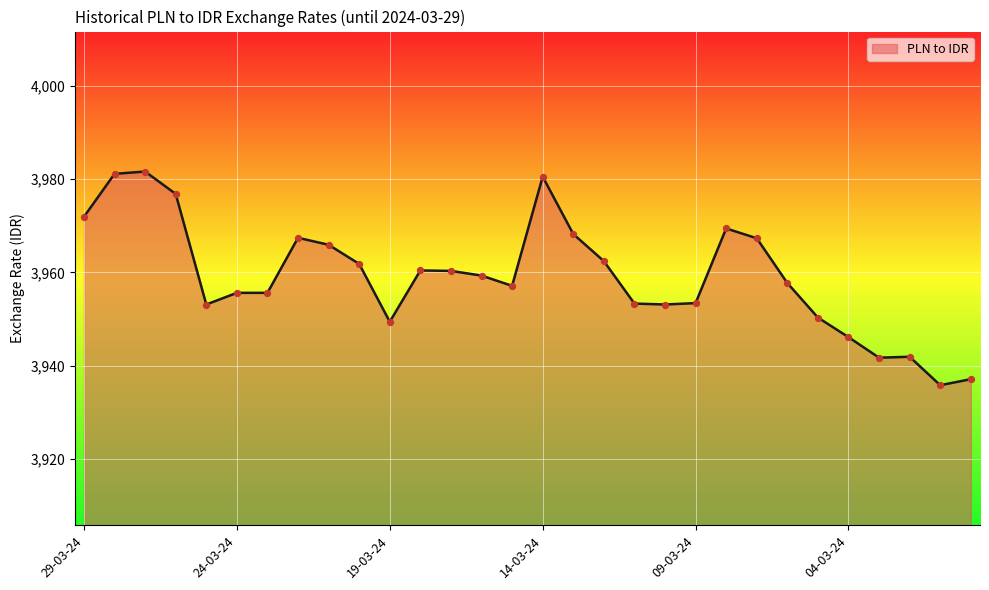

What is the difference between the maximum and minimum values?

45.8